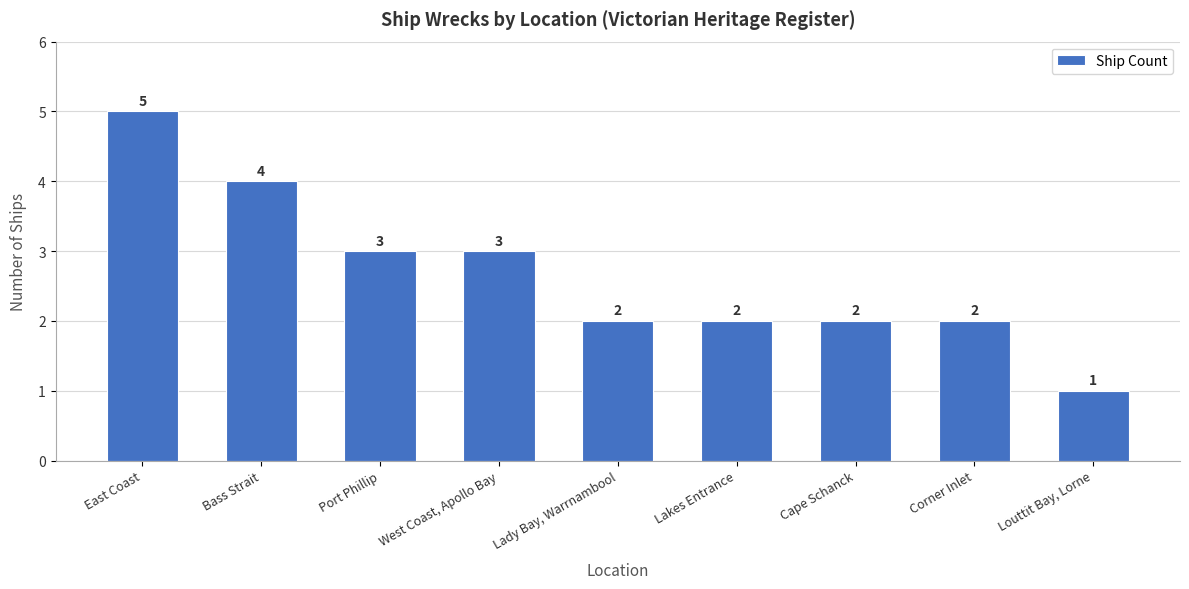

What is the change in value from Bass Strait to Port Phillip?

-1